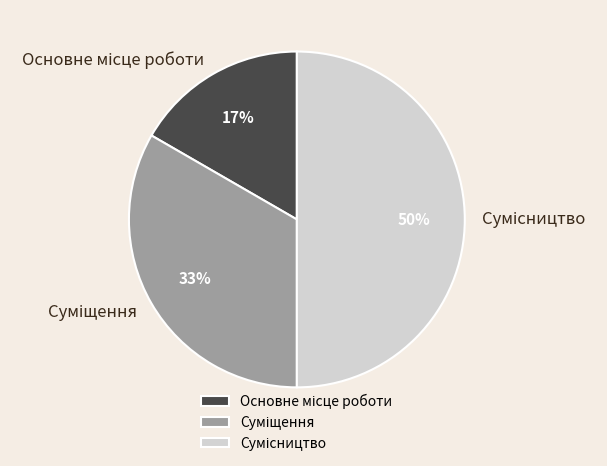

To the nearest percent, what is the difference between the largest and smallest slice percentages?

33%